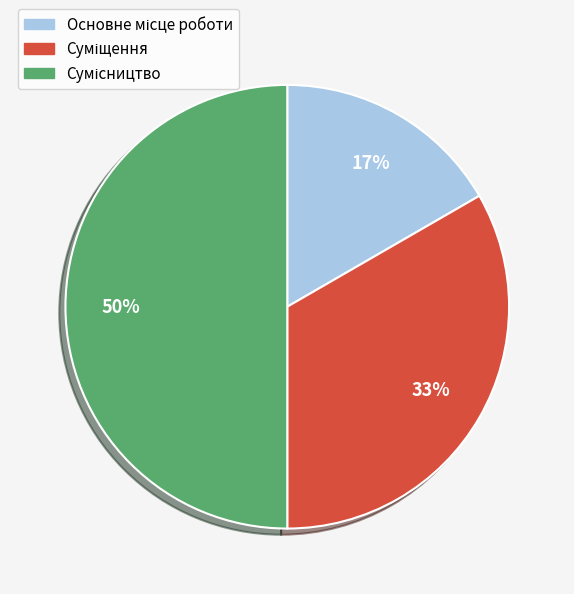

To the nearest percent, what is the average slice percentage?

33%